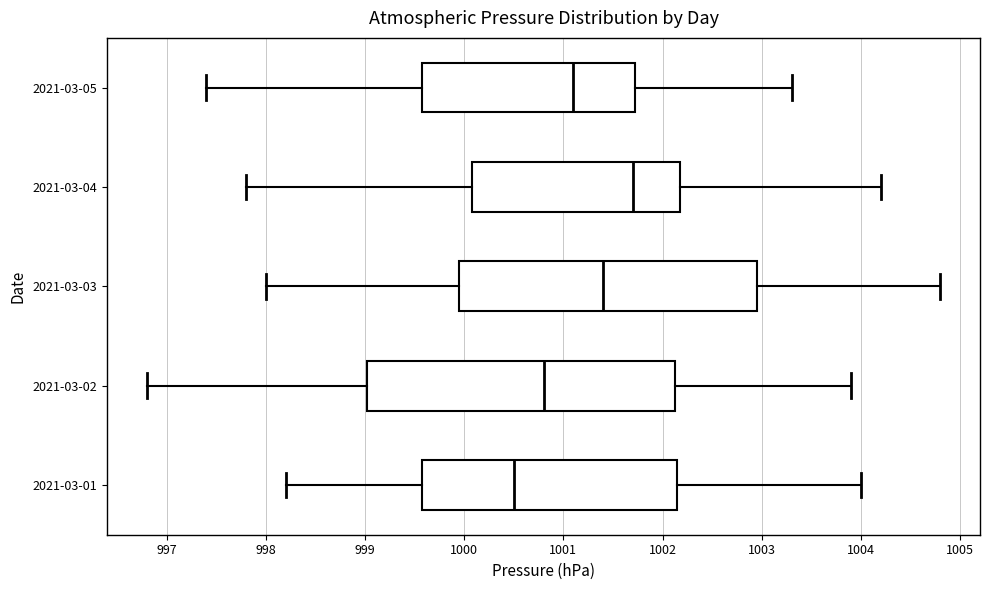

Reading bottom to top, transcribe this box plot: for each box, give where its median line is, the range the box spans, and where its two whiskers end, as read against the x-axis. The values are not printed on the chart, so give them approximately, as read against the axis.

2021-03-01: median 1000.5, box 999.6 to 1002.2, whiskers 998.2 to 1004.0
2021-03-02: median 1000.8, box 999.0 to 1002.1, whiskers 996.8 to 1003.9
2021-03-03: median 1001.4, box 1000.0 to 1003.0, whiskers 998.0 to 1004.8
2021-03-04: median 1001.7, box 1000.1 to 1002.2, whiskers 997.8 to 1004.2
2021-03-05: median 1001.1, box 999.6 to 1001.7, whiskers 997.4 to 1003.3